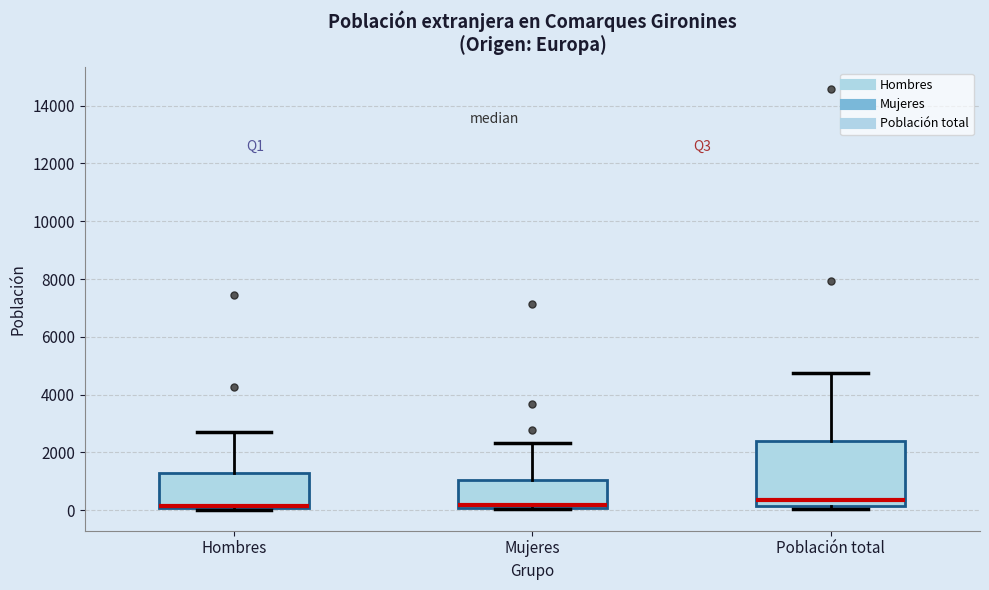

Reading left to right, transcribe this box plot: for each box, give where its median line is, the range the box spans, and where its two whiskers end, as read against the y-axis. The values are not printed on the chart, so give them approximately, as read against the axis.

Hombres: median 200, box 0 to 1200, whiskers 0 to 2800
Mujeres: median 200, box 0 to 1000, whiskers 0 to 2400
Población total: median 400, box 200 to 2400, whiskers 0 to 4800